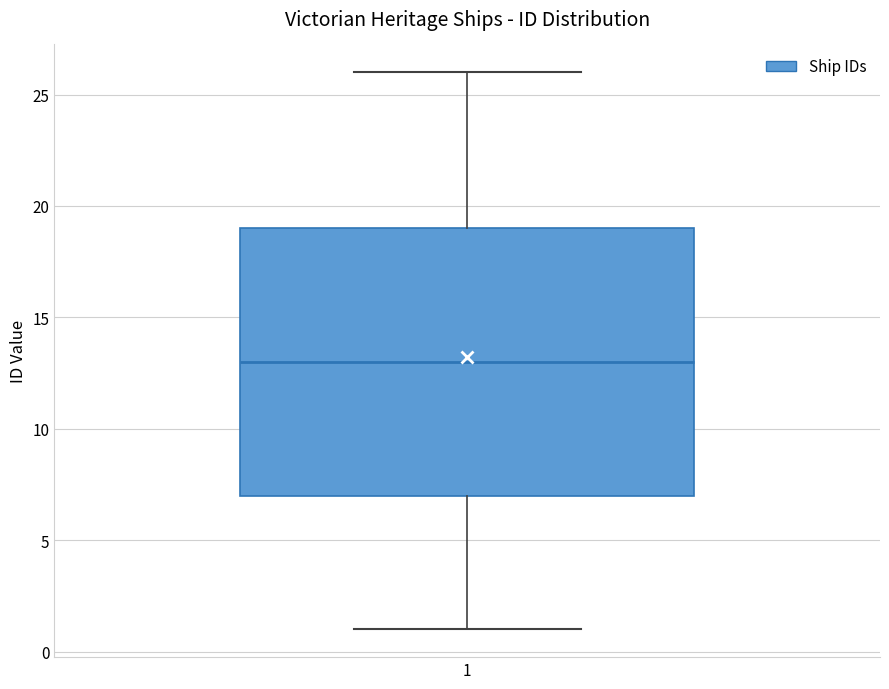

Transcribe this box plot: give where the median line is, the range the box spans, and where the two whiskers end, as read against the y-axis. The values are not printed on the chart, so give them approximately, as read against the axis.

median 13, box 7 to 19, whiskers 1 to 26